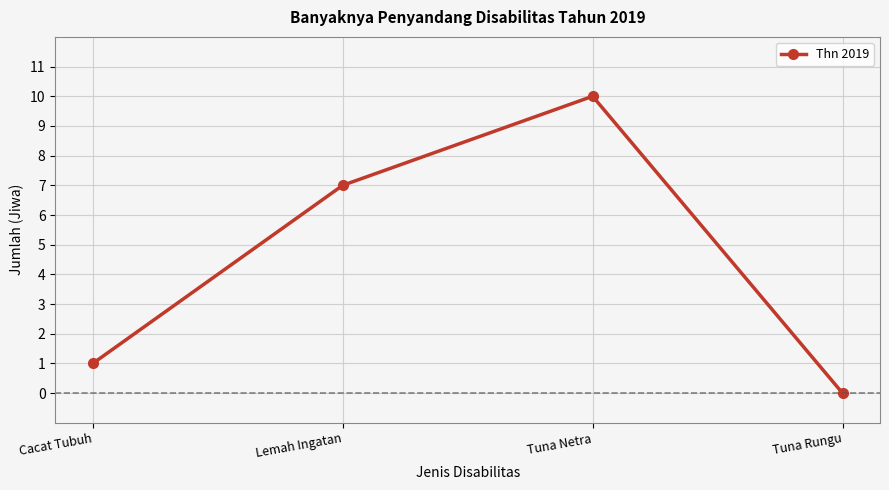

What is the difference between the second highest and second lowest values?

6